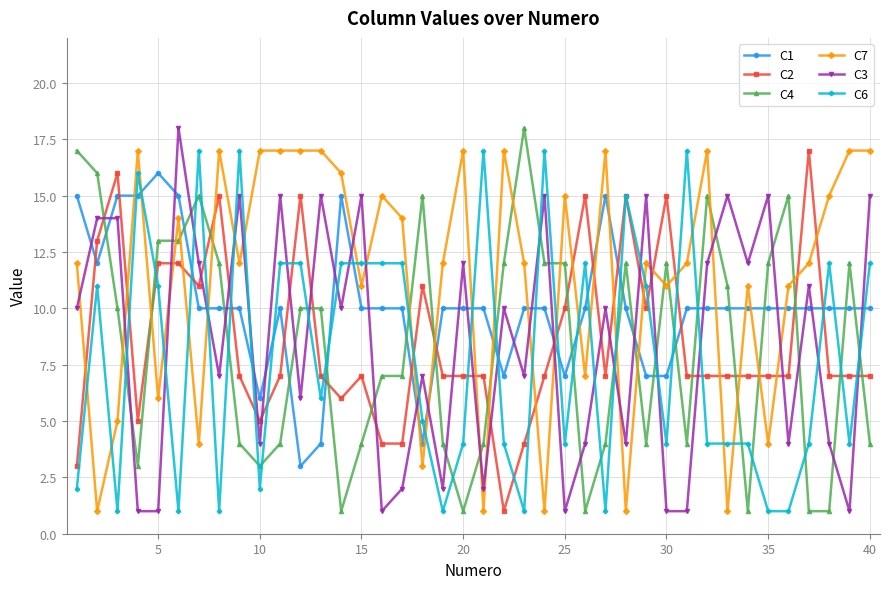

At how many categories does at least one series exceed 9?

40